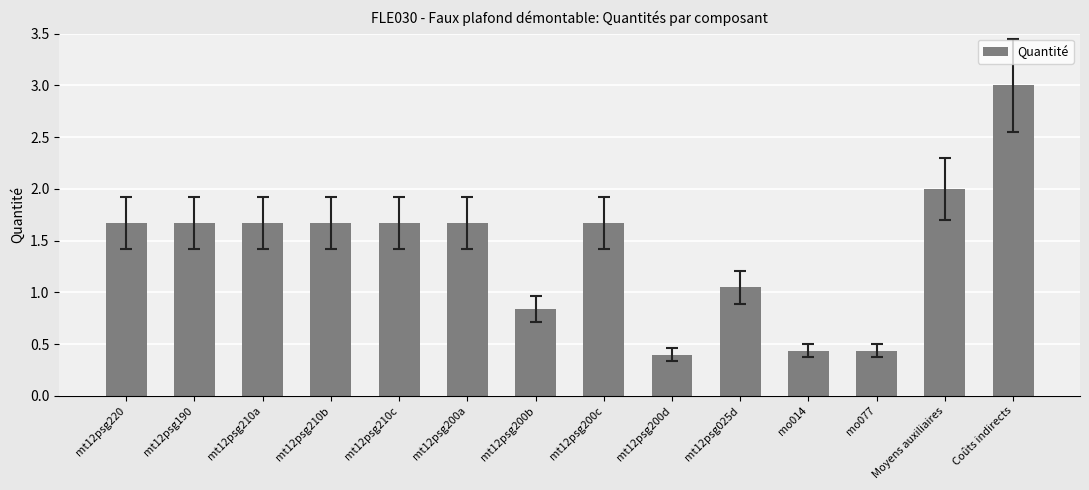

Are the bars grouped side by side (vs. stacked)?

No